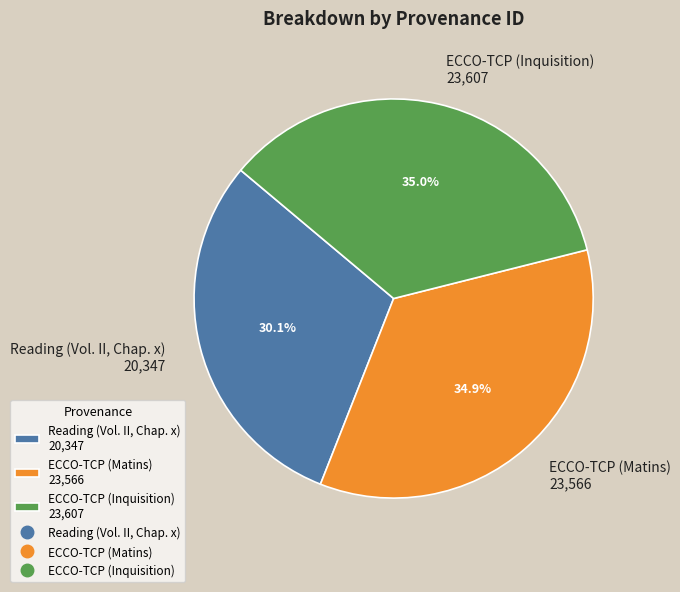

To the nearest percent, what is the difference between the Reading (Vol. II, Chap. x) and ECCO-TCP (Matins) slice percentages?

5%